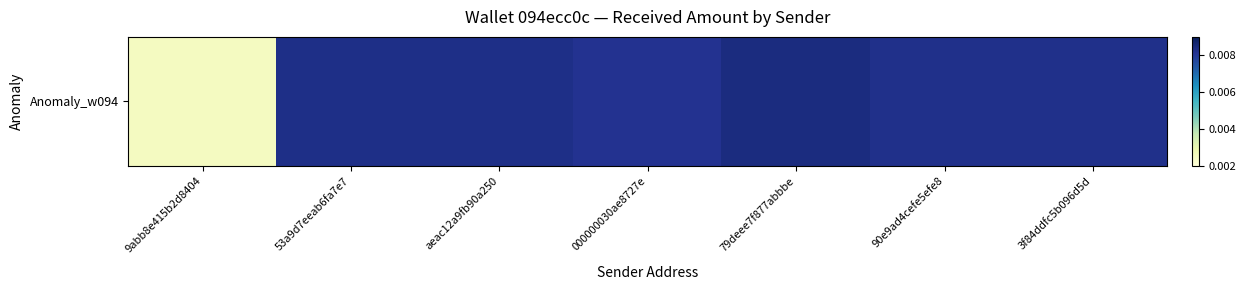

Between 53a9d7eeab6fa7e7 and 90e9ad4cefe5efe8, which is larger?

53a9d7eeab6fa7e7